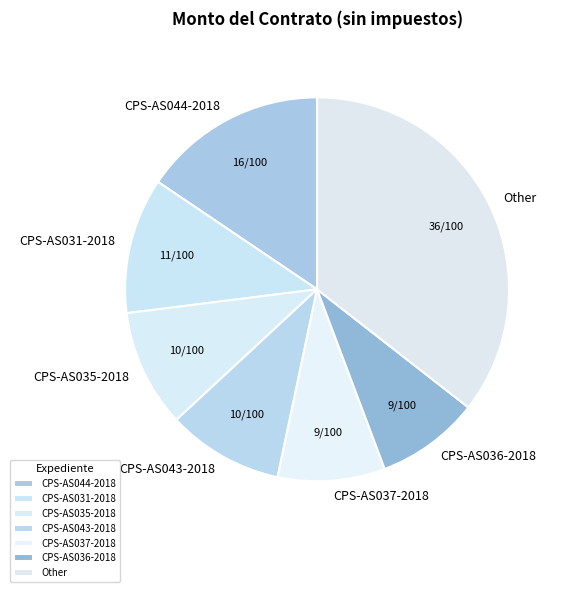

Which category has the biggest portion of the pie?

Other